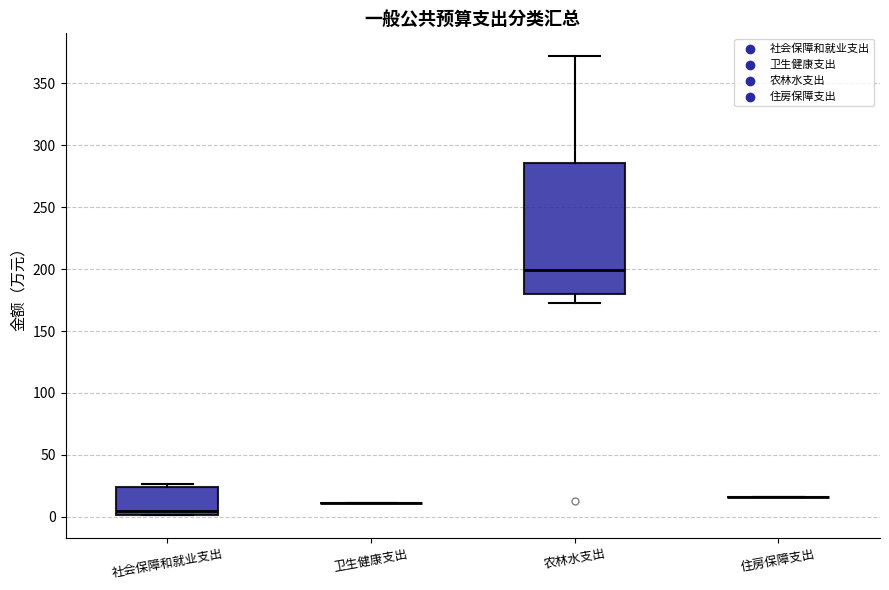

Reading left to right, transcribe this box plot: for each box, give where its median line is, the range the box spans, and where its two whiskers end, as read against the y-axis. The values are not printed on the chart, so give them approximately, as read against the axis.

社会保障和就业支出: median 5, box 0 to 25, whiskers 0 to 25 (just above the box's upper edge)
卫生健康支出: box collapsed to a line at 10, whiskers 10 to 10
农林水支出: median 200, box 180 to 285, whiskers 175 to 370
住房保障支出: box collapsed to a line at 15, whiskers 15 to 15